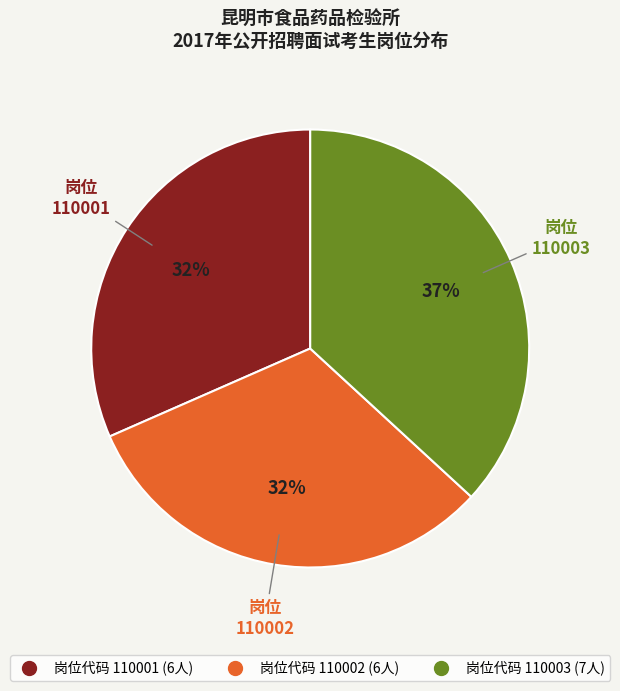

To the nearest percent, what is the average slice percentage?

33%